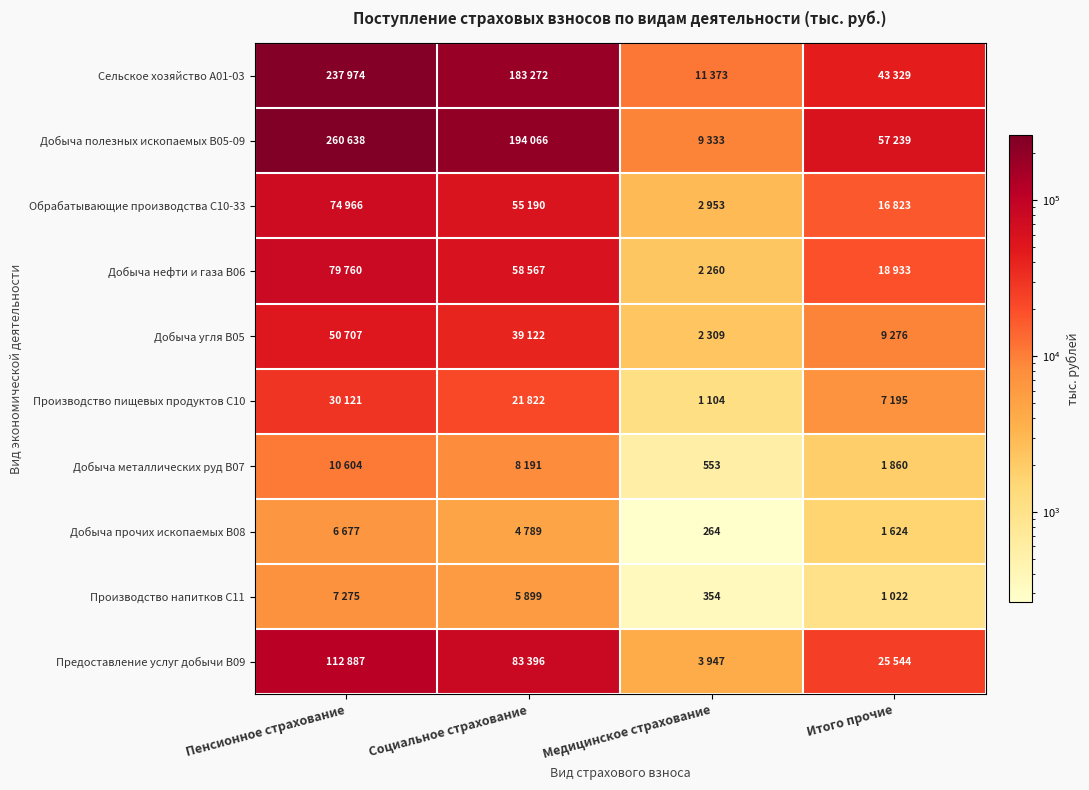

Rank the categories by Сельское хозяйство А01-03 value from highest to lowest.

Пенсионное страхование, Социальное страхование, Итого прочие, Медицинское страхование